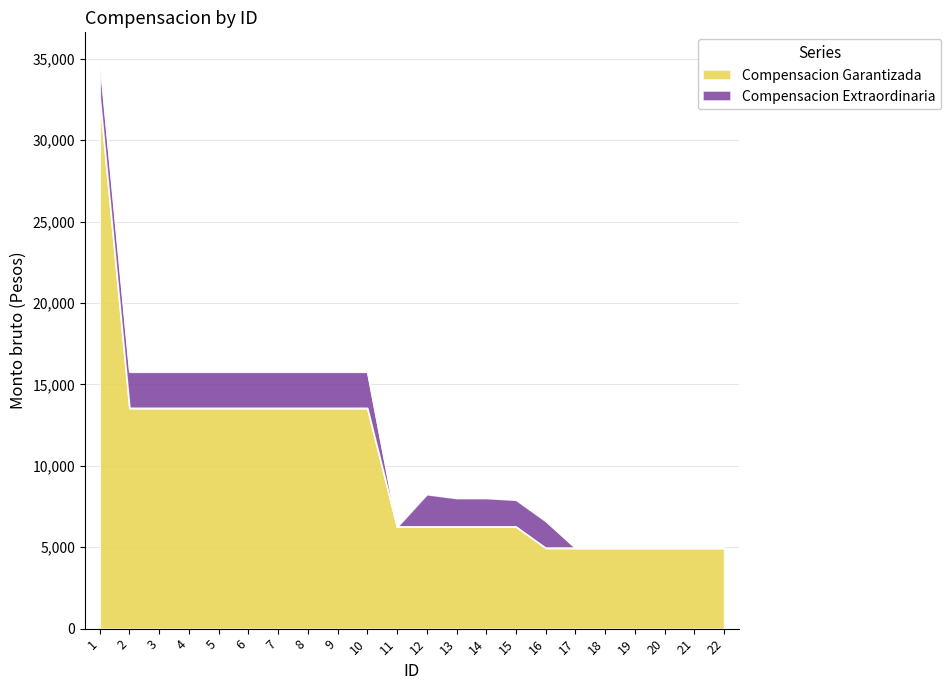

List the labels in order of value, smallest first.

16, 17, 18, 19, 20, 21, 22, 11, 12, 13, 14, 15, 2, 3, 4, 5, 6, 7, 8, 9, 10, 1